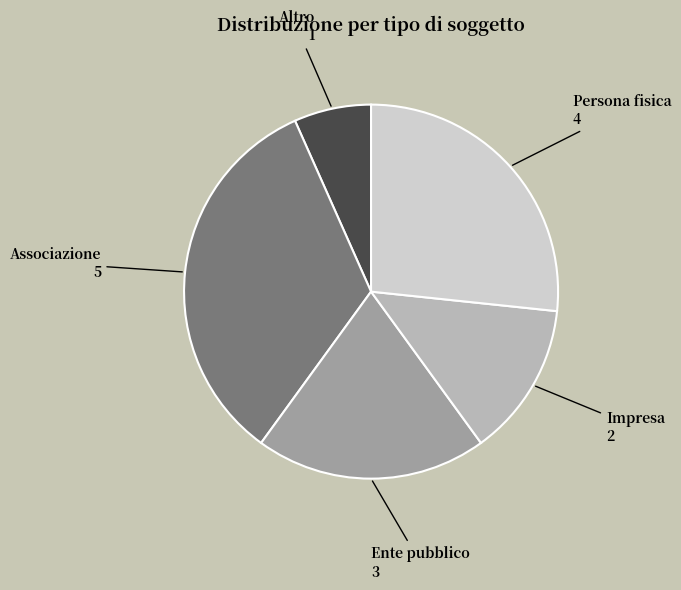

Does Persona fisica represent more than half of the total?

No